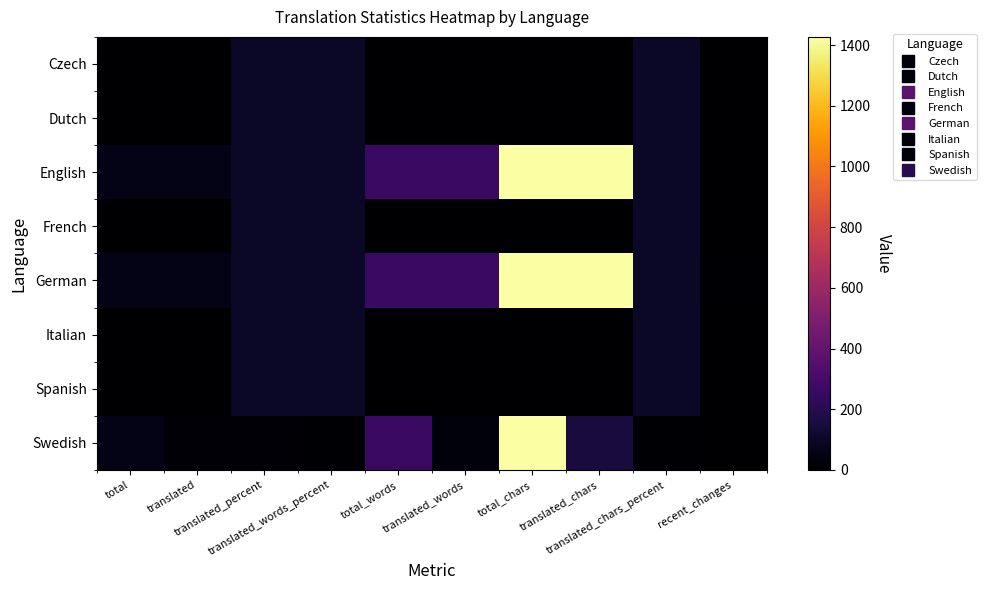

How many categories are shown in the chart?

10